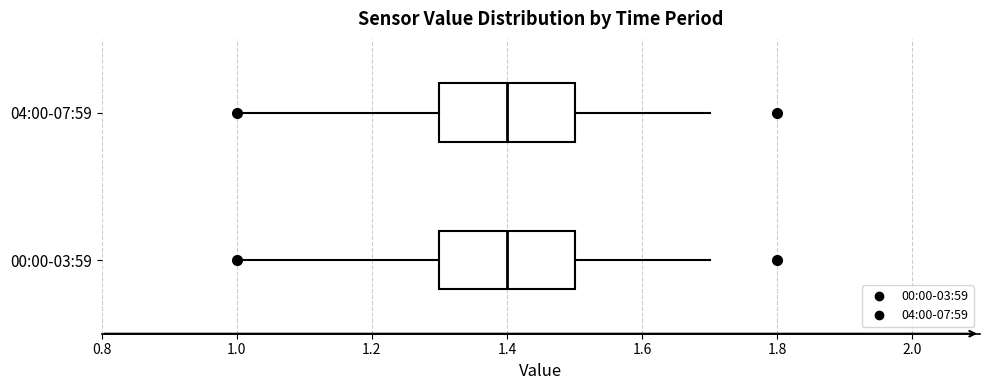

Reading bottom to top, transcribe this box plot: for each box, give where its median line is, the range the box spans, and where its two whiskers end, as read against the x-axis. The values are not printed on the chart, so give them approximately, as read against the axis.

00:00-03:59: median 1.4, box 1.3 to 1.5, whiskers 1.0 to 1.7
04:00-07:59: median 1.4, box 1.3 to 1.5, whiskers 1.0 to 1.7